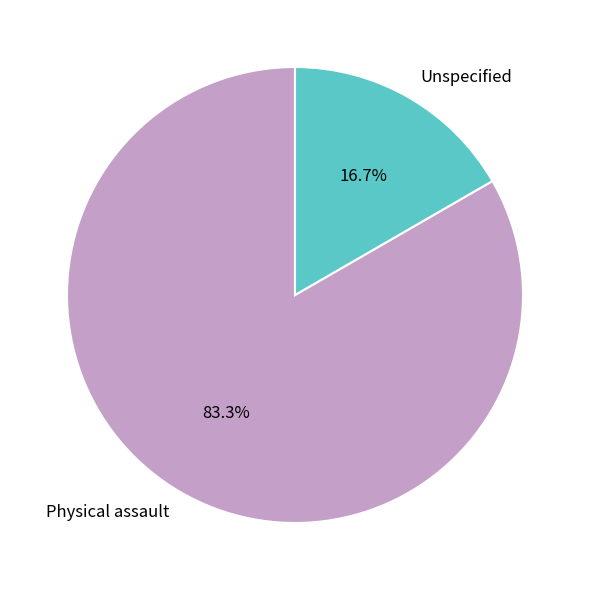

To the nearest percent, what percentage of the pie is Unspecified?

17%